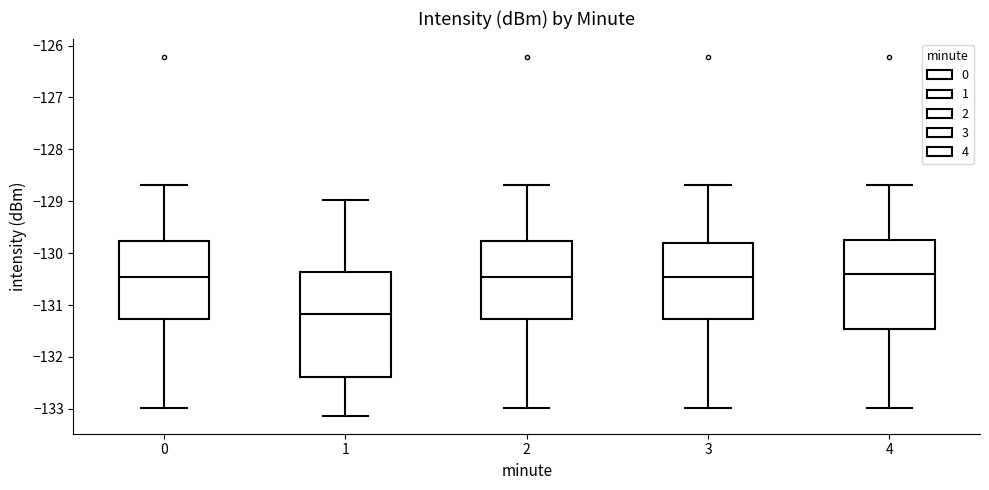

Comparing the boxes themselves (not the whiskers), which one is the tallest?

1